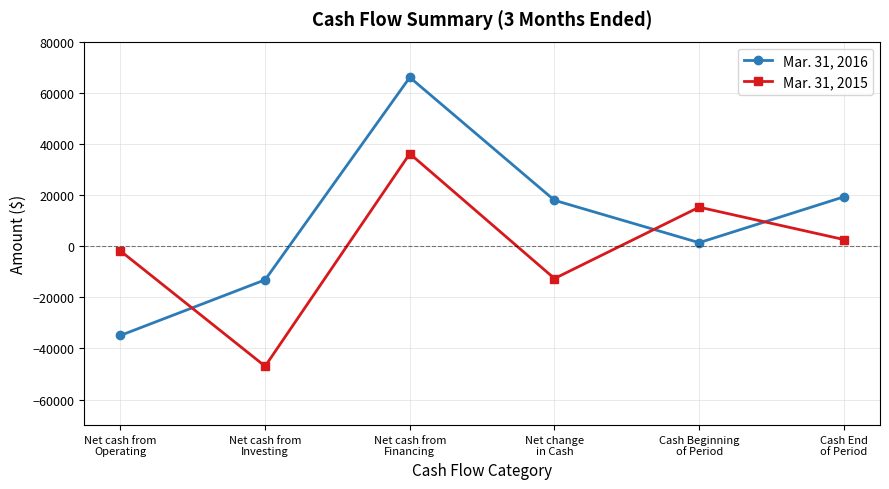

What is the label of the 5th point from the left?

Cash Beginning
of Period